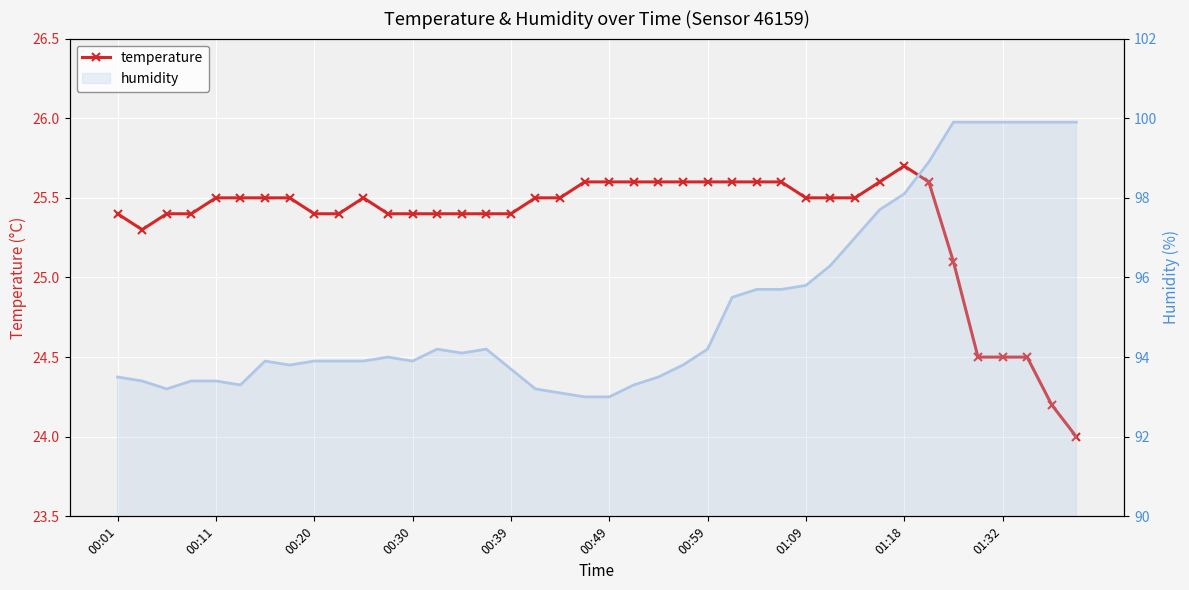

What is the minimum value for temperature?

24.0